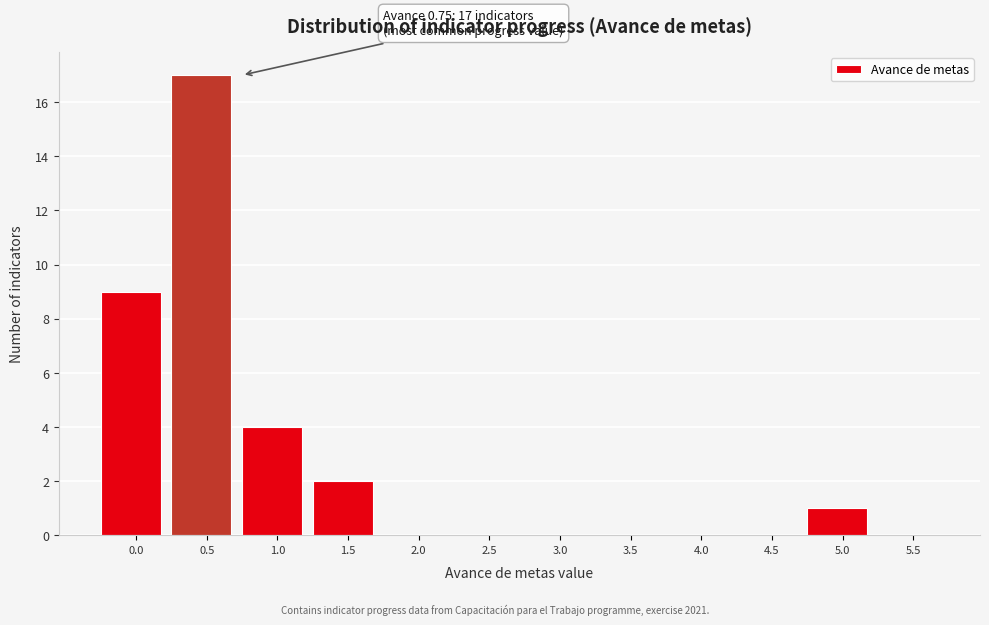

Reading left to right, list all the values displayed in this chart.

0.0=9	0.5=17	1.0=4	1.5=2	2.0=0	2.5=0	3.0=0	3.5=0	4.0=0	4.5=0	5.0=1	5.5=0